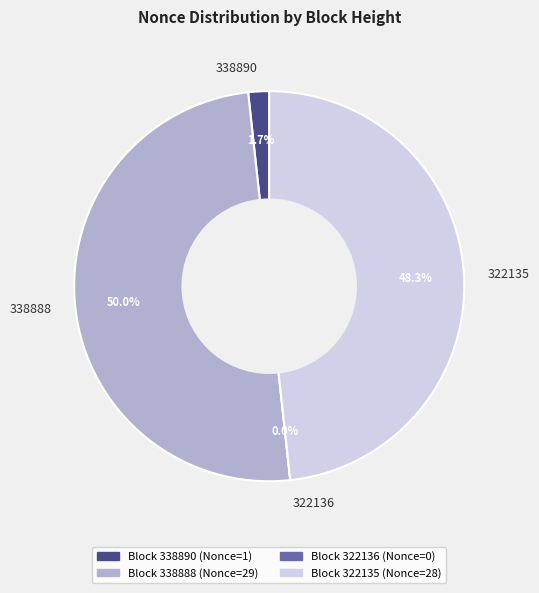

Rank the categories by value from lowest to highest.

322136, 338890, 322135, 338888